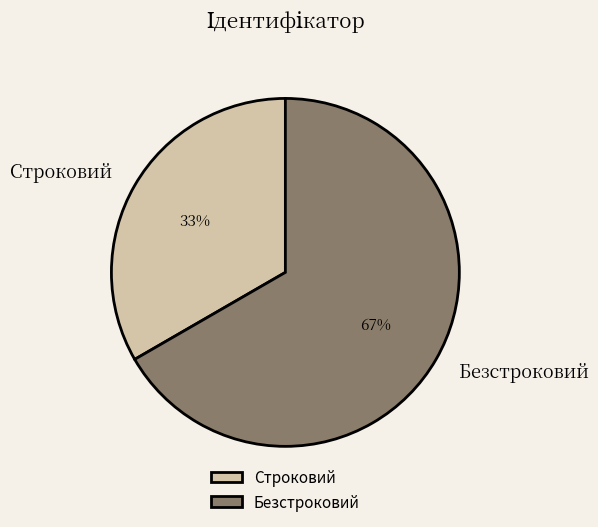

Is it true that Строковий is 41% of the pie?

False